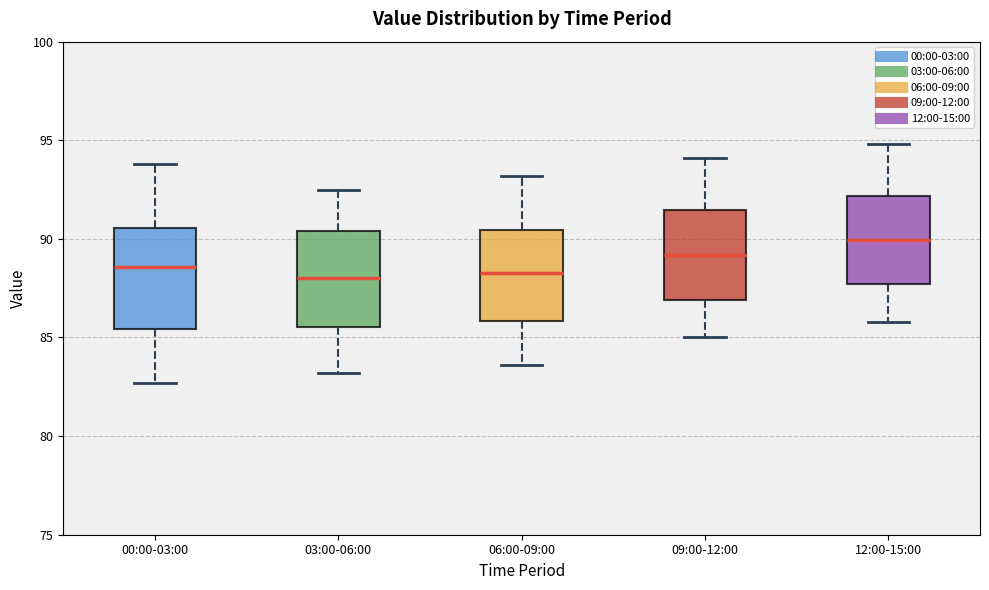

Reading left to right, read every box against the y-axis: the position of its median line, the range the box covers, and the ends of its whiskers. The values are not printed on the chart, so give them approximately, as read against the axis.

00:00-03:00: median 88.5, box 85.5 to 90.5, whiskers 82.5 to 94.0
03:00-06:00: median 88.0, box 85.5 to 90.5, whiskers 83.0 to 92.5
06:00-09:00: median 88.5, box 86.0 to 90.5, whiskers 83.5 to 93.0
09:00-12:00: median 89.0, box 87.0 to 91.5, whiskers 85.0 to 94.0
12:00-15:00: median 90.0, box 87.5 to 92.0, whiskers 86.0 to 95.0